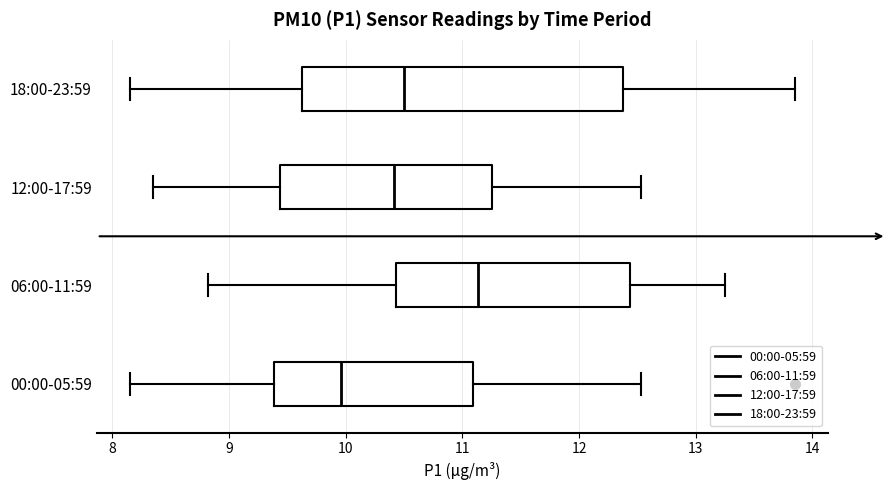

Where does the right whisker of the box for 18:00-23:59 end on the x-axis? The values are not printed on the chart, so give them approximately, as read against the axis.

13.9